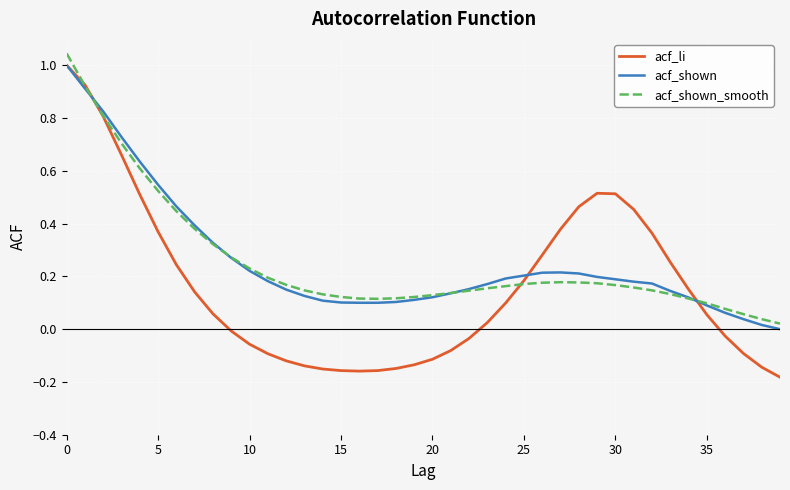

Which series has the largest range (max minus min)?

acf_li